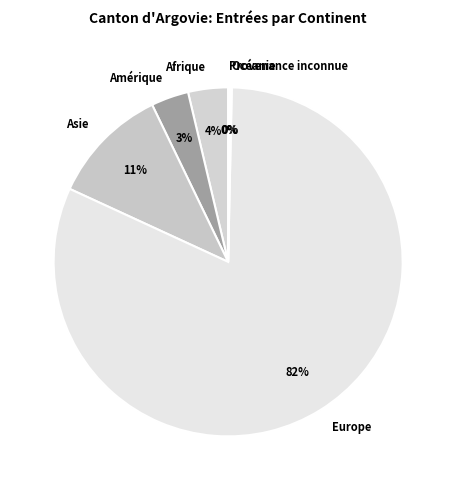

Between Europe and Asie, which is larger?

Europe